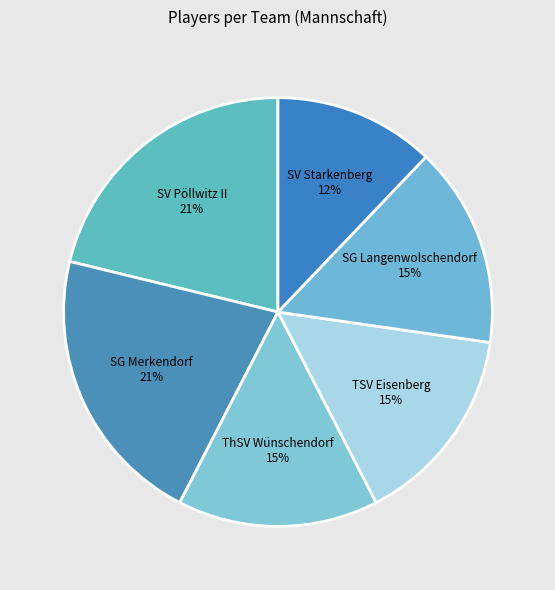

To the nearest percent, what is the difference between the ThSV Wünschendorf and SV Pöllwitz II slice percentages?

6%